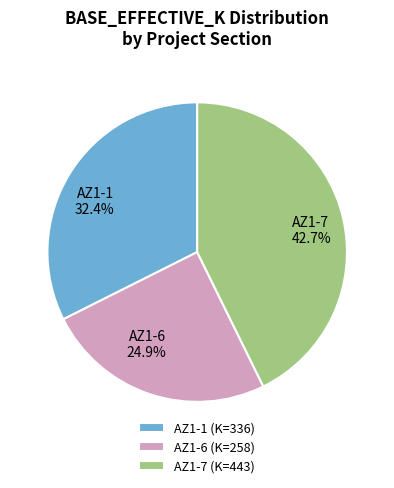

Does any single category account for the majority?

No